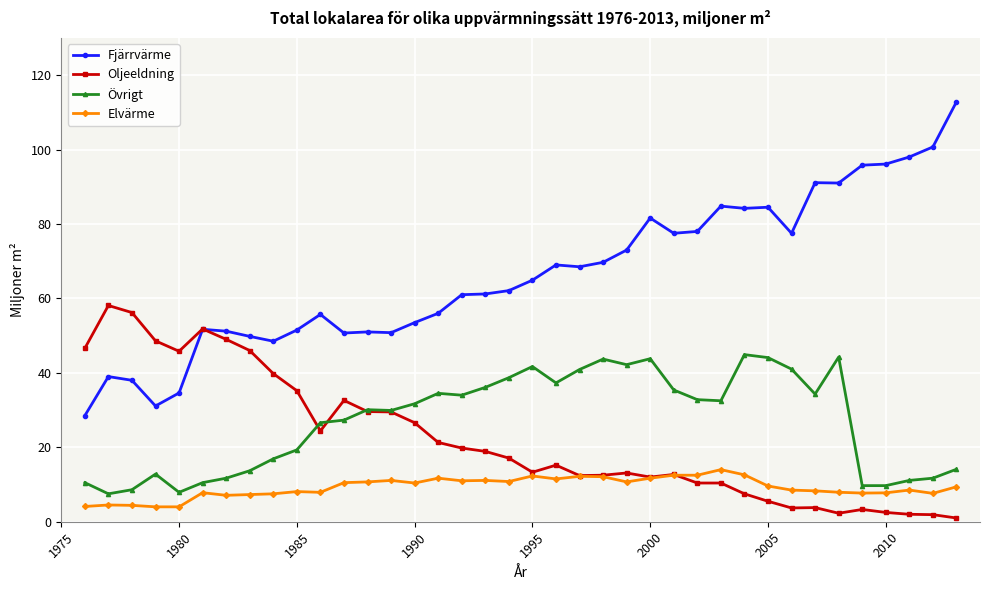

What is the value of the Övrigt point at the 29th from the left?

44.9